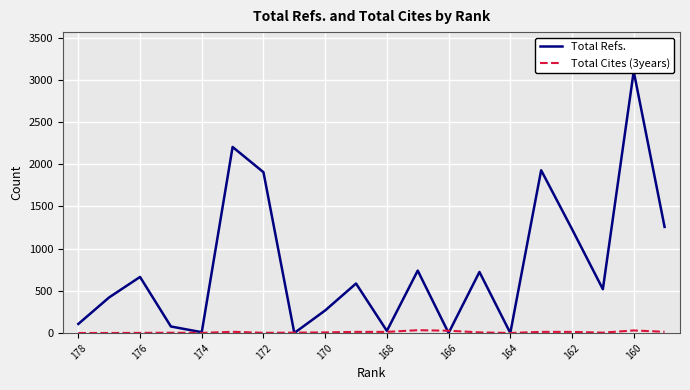

The Total Cites (3years) series shows 13 at 162. True or false?

True